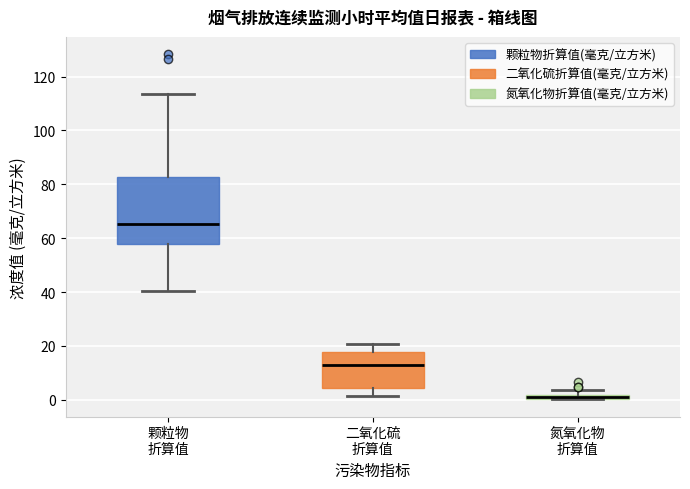

Which box's median line is the lowest?

氮氧化物 折算值